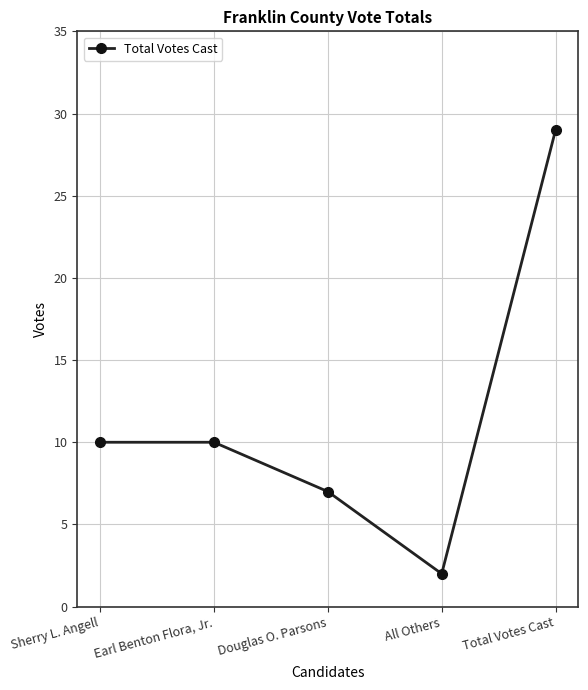

What is the change in value from All Others to Total Votes Cast?

+27